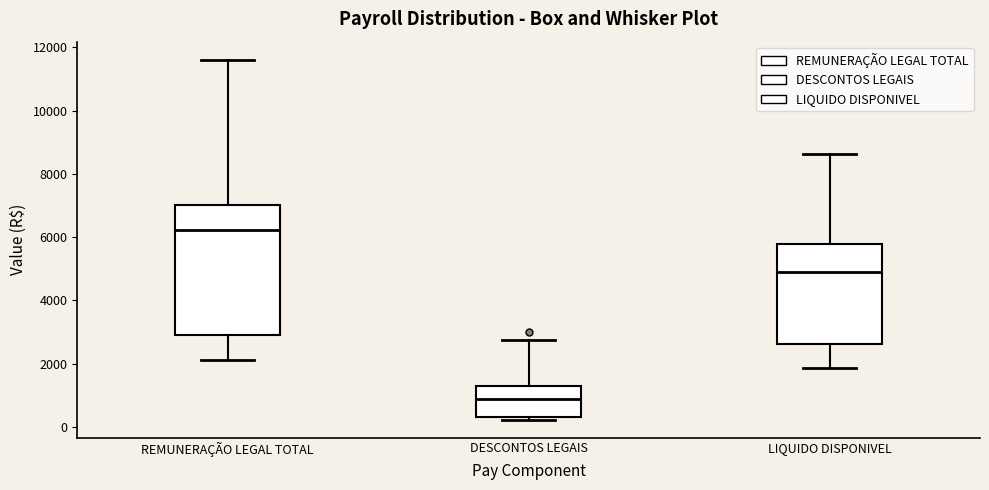

Where does the median line of the box for LIQUIDO DISPONIVEL sit on the y-axis? The values are not printed on the chart, so give them approximately, as read against the axis.

4800